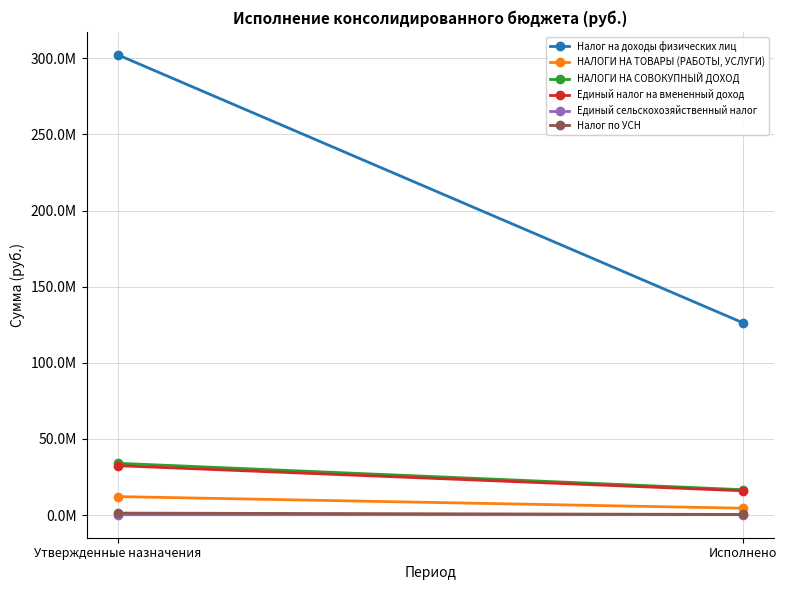

At which label is Налог на доходы физических лиц closest to 214301842?

Исполнено